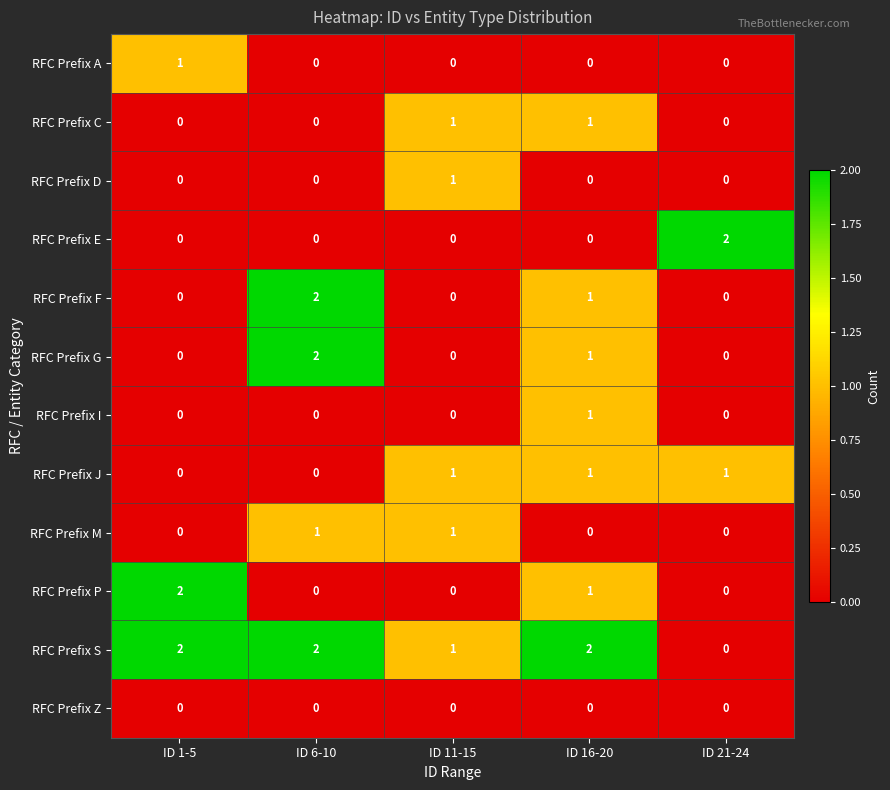

What is the total value across all series at ID 16-20?

8